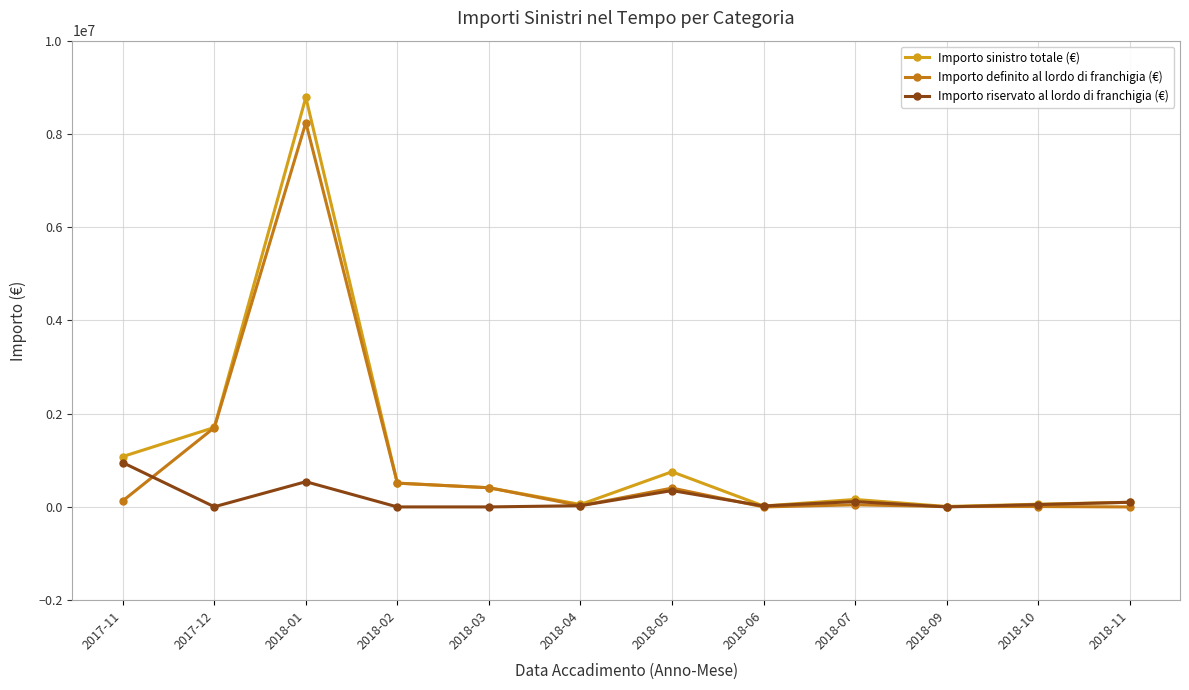

Which series has the largest total across all categories?

Importo sinistro totale (€)